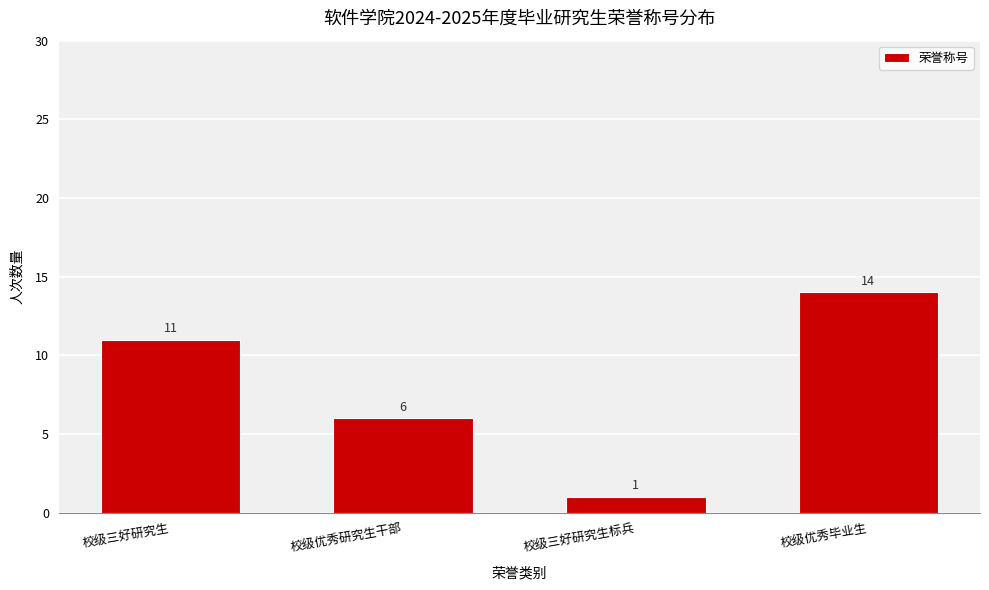

Reading left to right, extract all data points from this chart.

校级三好研究生=11	校级优秀研究生干部=6	校级三好研究生标兵=1	校级优秀毕业生=14